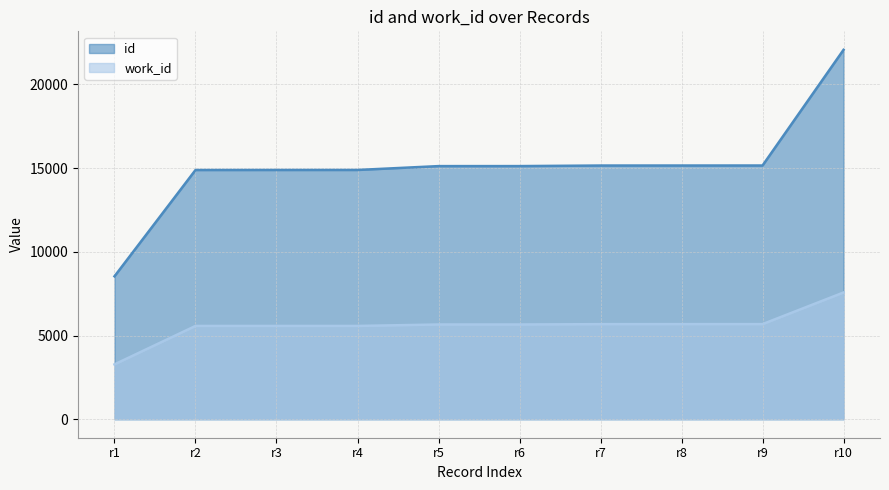

What is the smallest value displayed?

3278